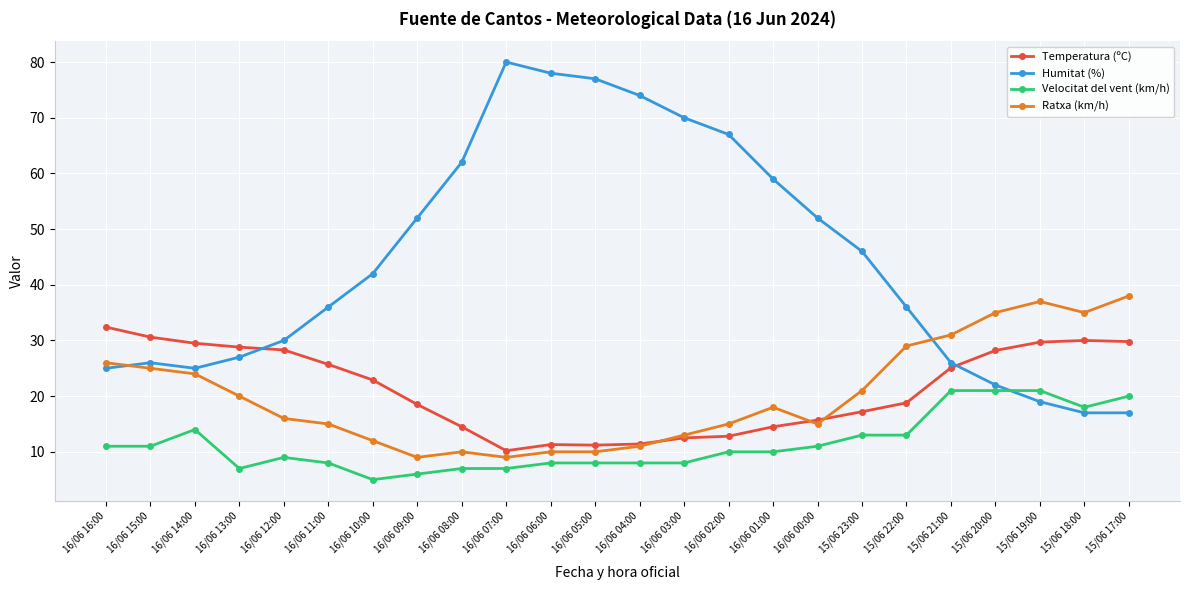

Which series has the largest range (max minus min)?

Humitat (%)